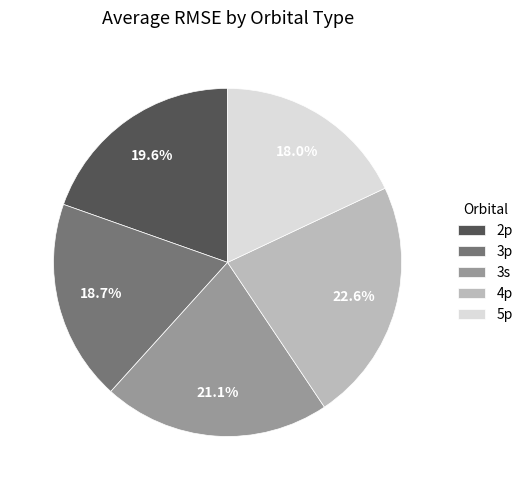

To the nearest percent, what is the combined percentage of 3s and 2p?

41%